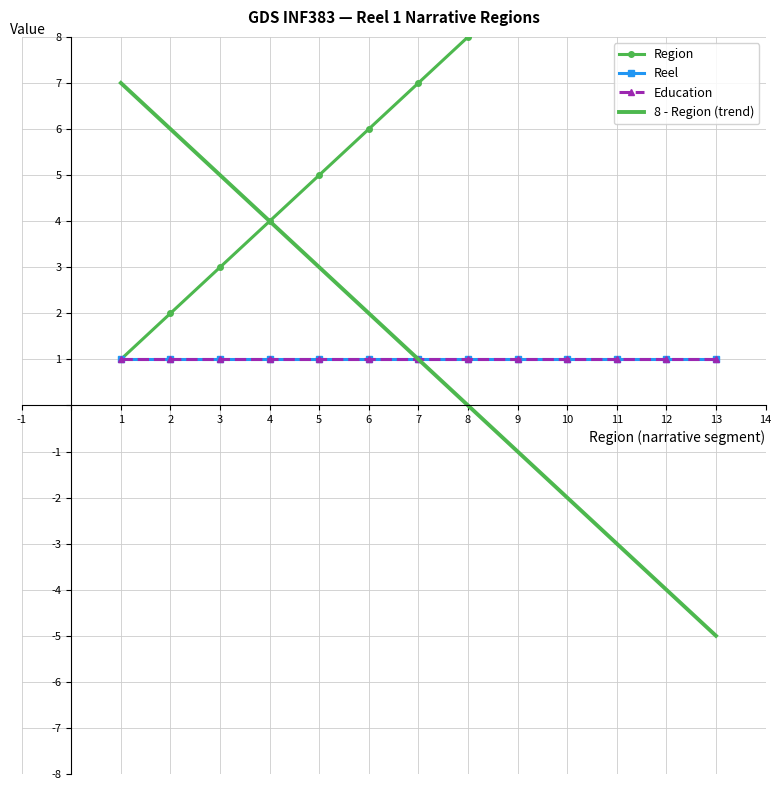

What is the value of the Education point at the 7th from the left?

1